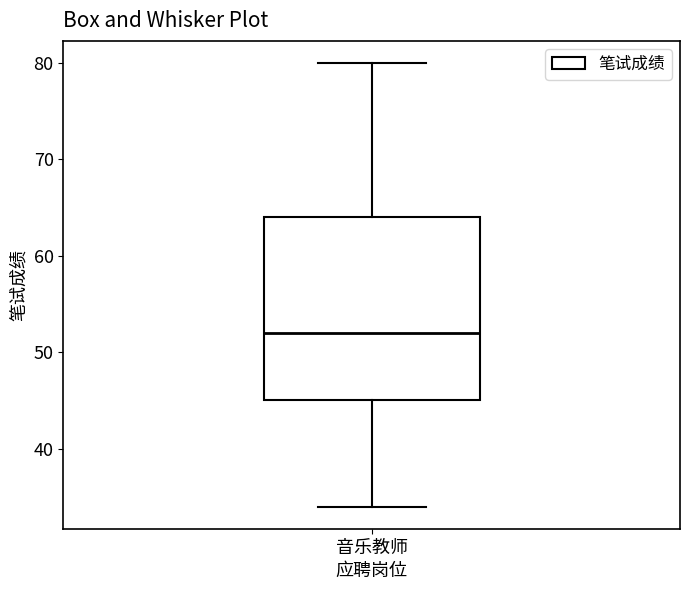

Transcribe this box plot: give where the median line is, the range the box spans, and where the two whiskers end, as read against the y-axis. The values are not printed on the chart, so give them approximately, as read against the axis.

median 52, box 45 to 64, whiskers 34 to 80